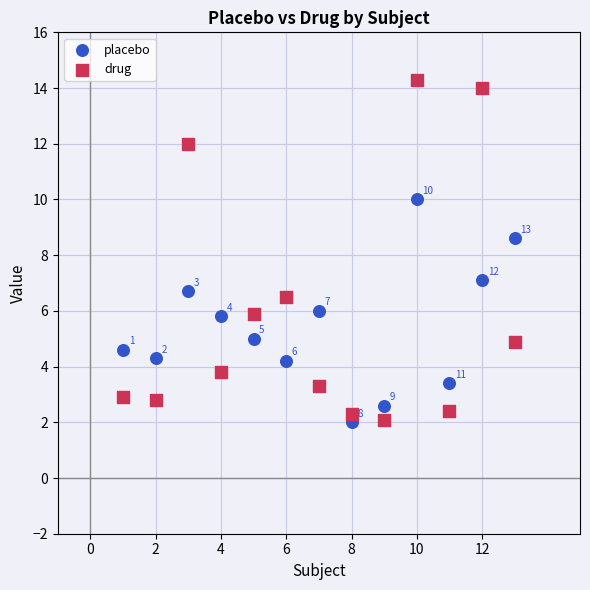

Across all series, what Y value is closest to 8?

8.6